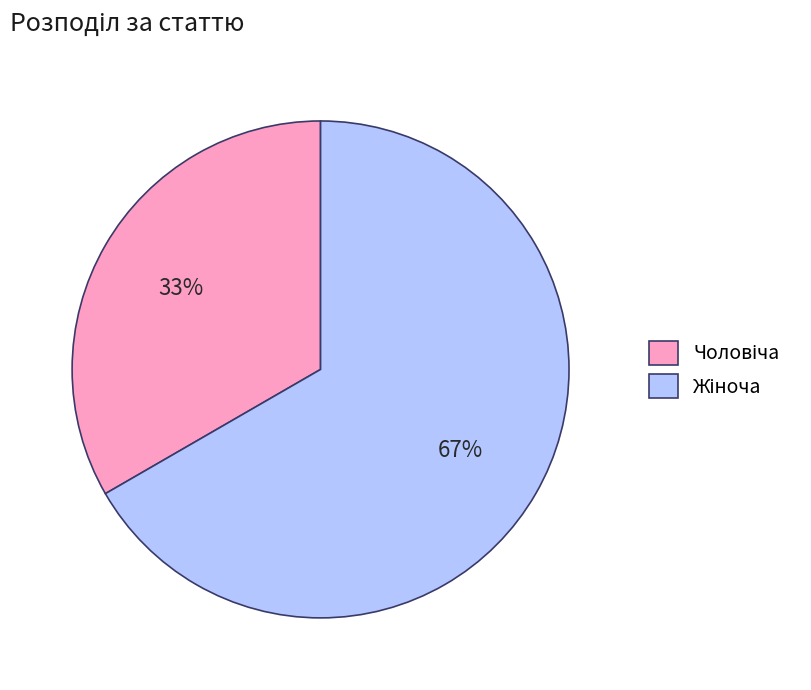

Is there any slice that represents more than half of the pie?

Yes